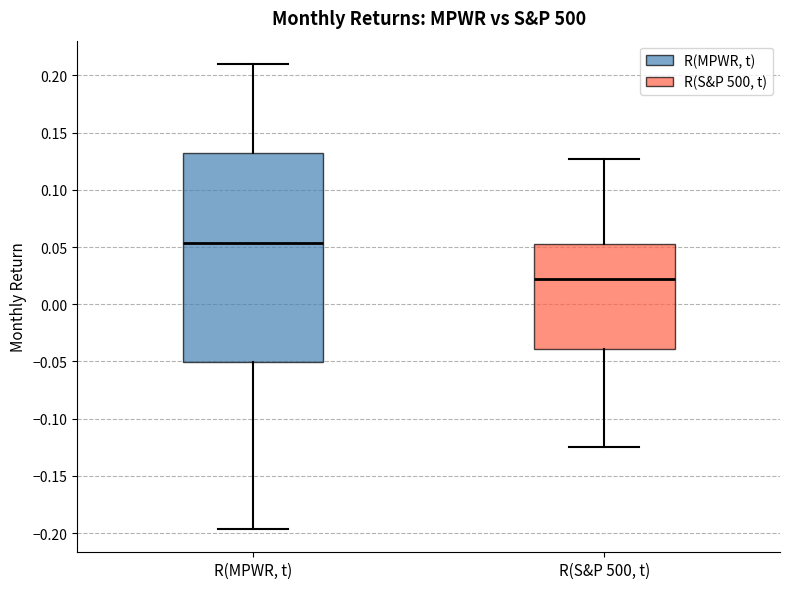

Reading left to right, transcribe this box plot: for each box, give where its median line is, the range the box spans, and where its two whiskers end, as read against the y-axis. The values are not printed on the chart, so give them approximately, as read against the axis.

R(MPWR, t): median 0.055, box -0.050 to 0.130, whiskers -0.195 to 0.210
R(S&P 500, t): median 0.020, box -0.040 to 0.050, whiskers -0.125 to 0.125